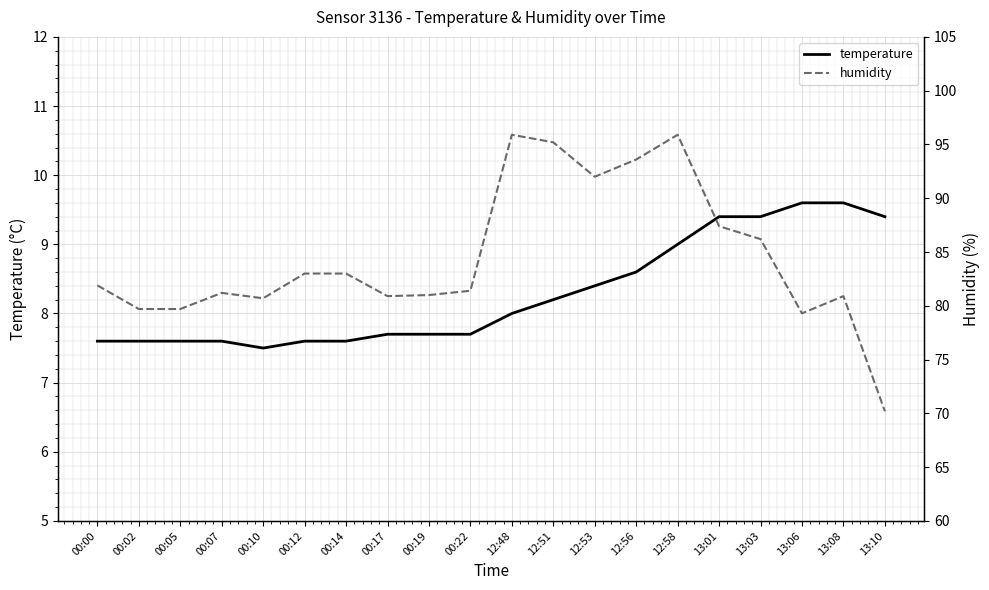

What is the sum of the temperature values at 12:51 and 12:58?

17.2